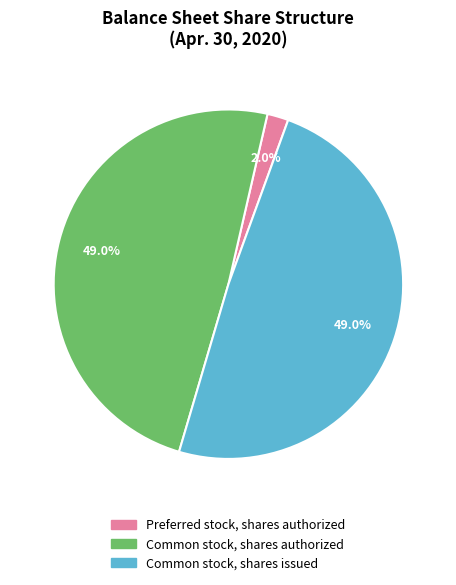

Do Common stock, shares issued and Preferred stock, shares authorized together represent more than half of the pie?

Yes